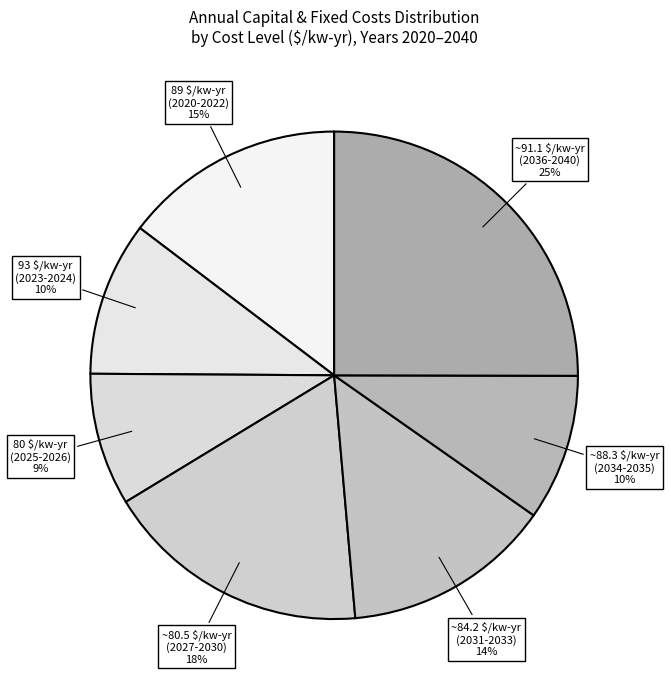

Which category has the biggest portion of the pie?

~91.1 $/kw-yr (2036-2040)